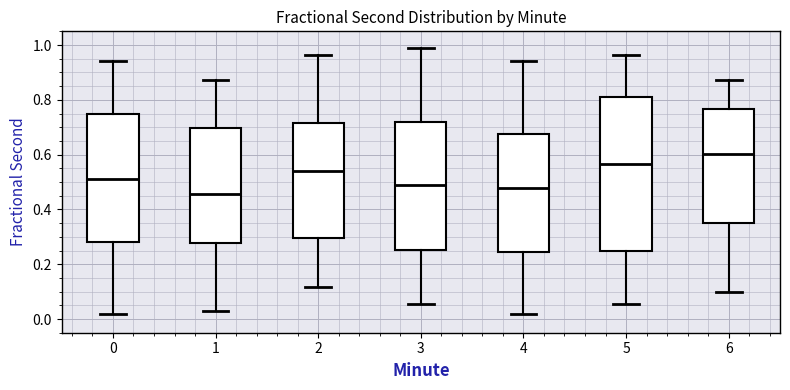

Reading left to right, transcribe this box plot: for each box, give where its median line is, the range the box spans, and where its two whiskers end, as read against the y-axis. The values are not printed on the chart, so give them approximately, as read against the axis.

0: median 0.52, box 0.28 to 0.74, whiskers 0.02 to 0.94
1: median 0.46, box 0.28 to 0.70, whiskers 0.04 to 0.88
2: median 0.54, box 0.30 to 0.72, whiskers 0.12 to 0.96
3: median 0.48, box 0.26 to 0.72, whiskers 0.06 to 0.98
4: median 0.48, box 0.24 to 0.68, whiskers 0.02 to 0.94
5: median 0.56, box 0.24 to 0.80, whiskers 0.06 to 0.96
6: median 0.60, box 0.34 to 0.76, whiskers 0.10 to 0.88